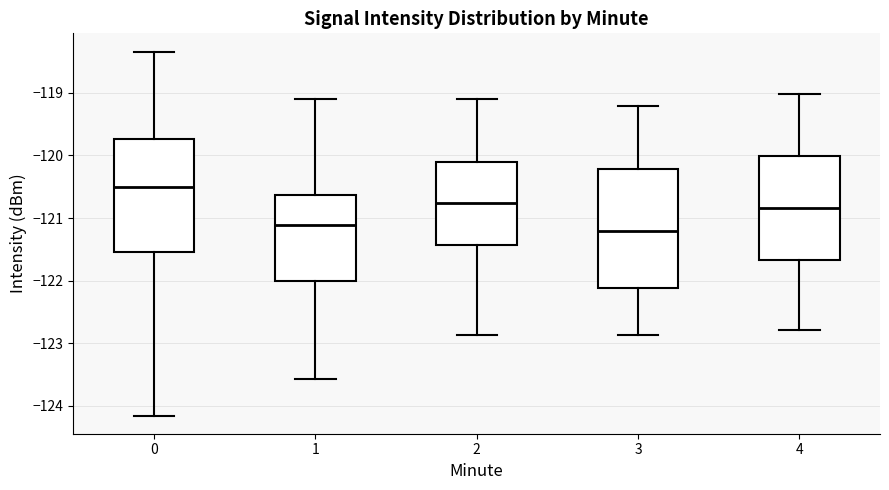

Comparing the boxes themselves (not the whiskers), which one is the tallest?

3